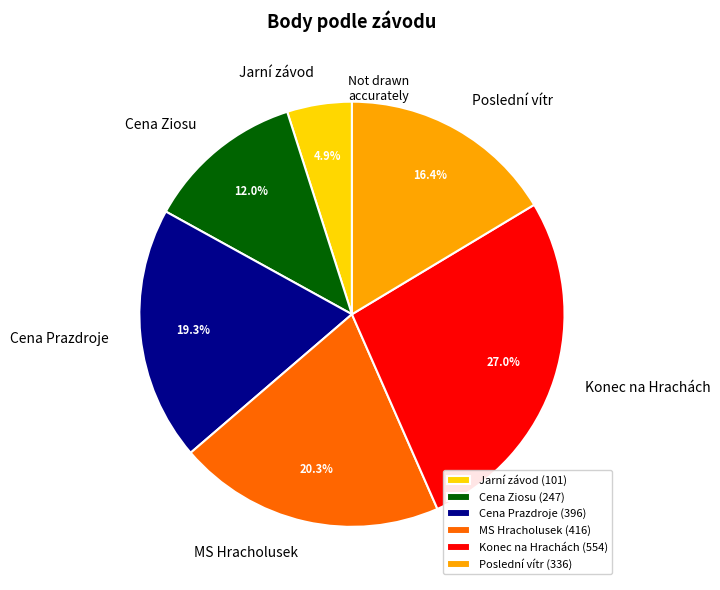

Count the number of slices in the pie.

6